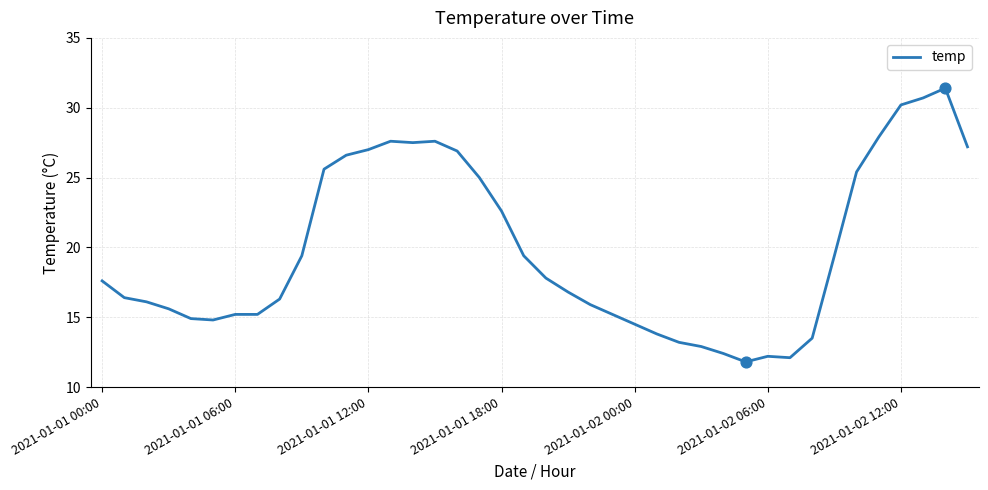

What is the difference between the maximum and minimum values?

19.6